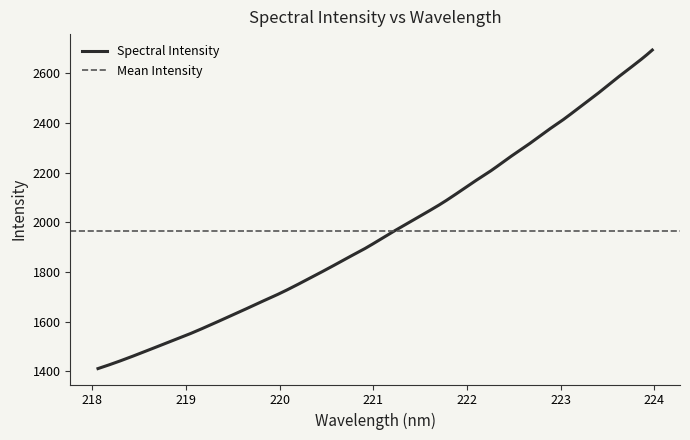

What is the label of the 6th point from the left?

219.0156